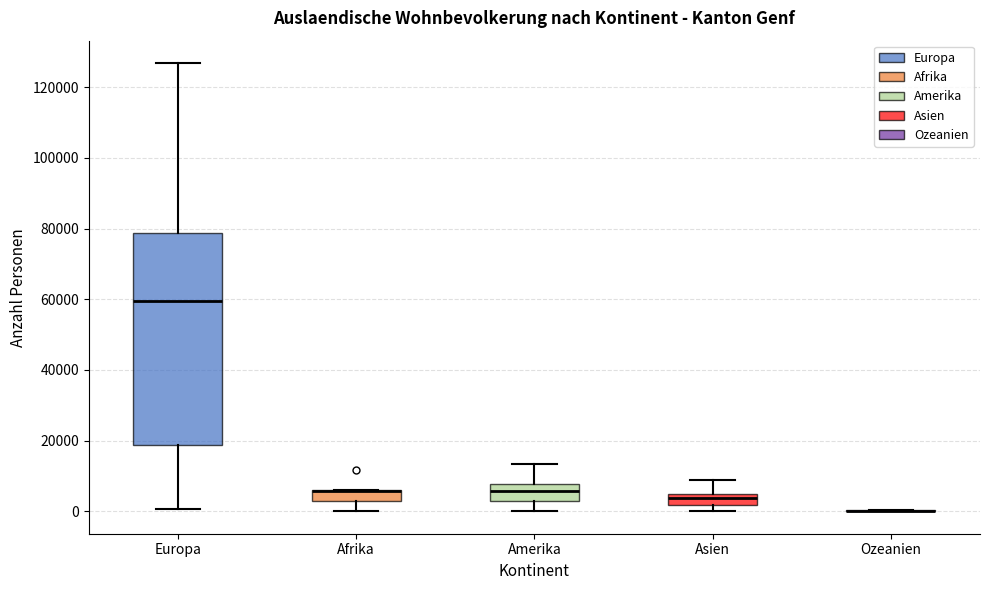

Which box is the tallest, from its lower edge to its upper edge?

Europa